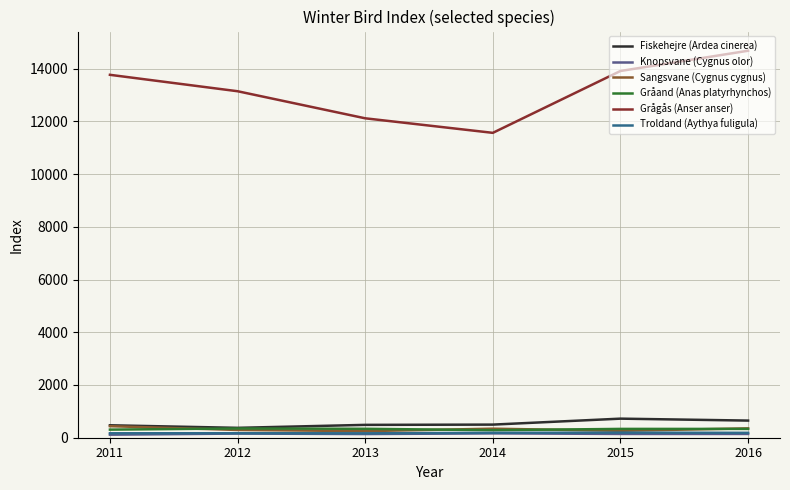

True or false: Fiskehejre (Ardea cinerea) and Grågås (Anser anser) cross at least once.

False